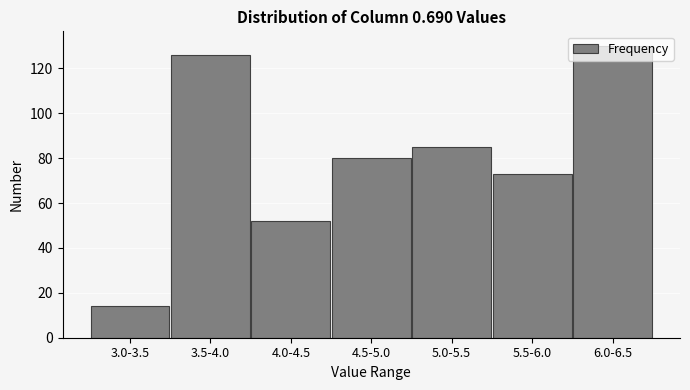

What is the change in value from 3.5-4.0 to 4.0-4.5?

-74